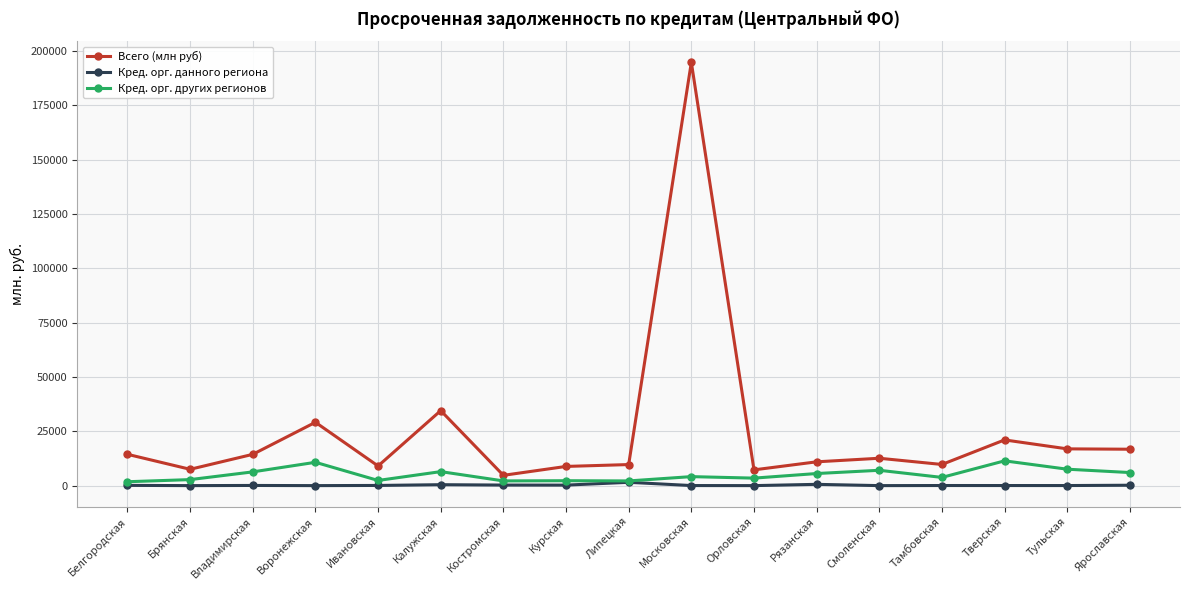

Which series has the widest spread of values?

Всего (млн руб)